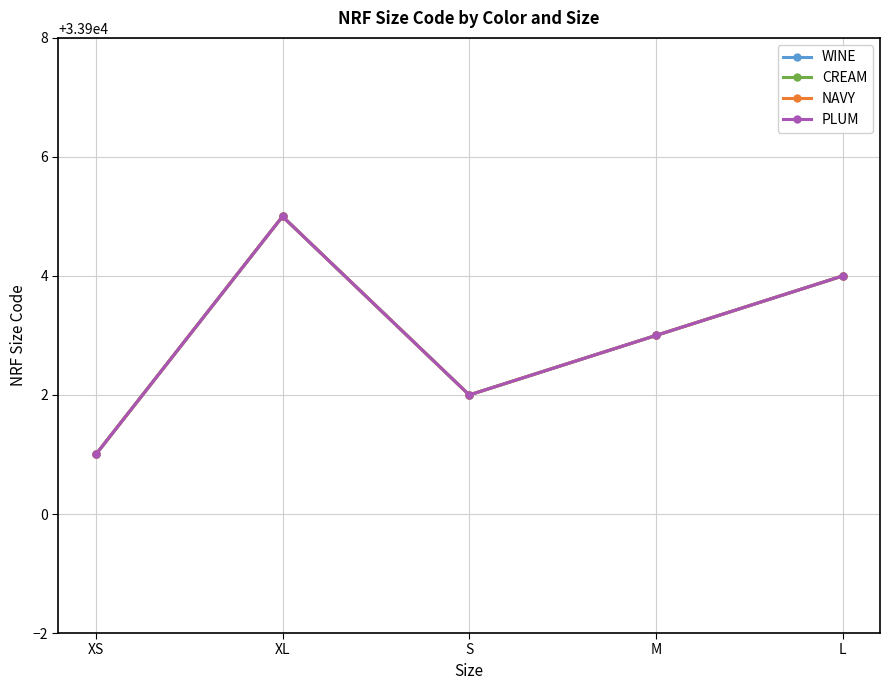

True or false: CREAM and NAVY cross at least once.

False